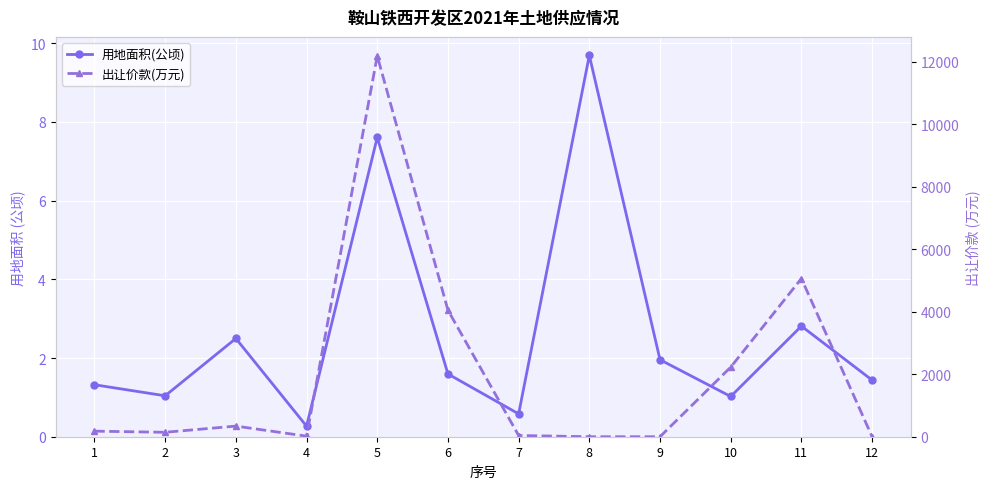

Reading left to right, list all the values displayed in this chart.

用地面积(公顷): 1=1.3	2=1.0	3=2.5	4=0.3	5=7.6	6=1.6	7=0.6	8=9.7	9=2.0	10=1.0	11=2.8	12=1.4
出让价款(万元): 1=178.0	2=142.0	3=340.0	4=18.0	5=12181.0	6=4048.0	7=39.0	8=0.0	9=0.0	10=2226.0	11=5060.0	12=0.0